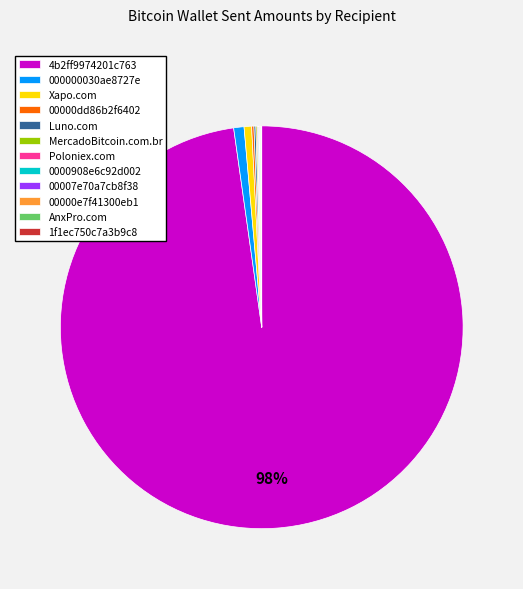

To the nearest percent, what is the average slice percentage?

8%